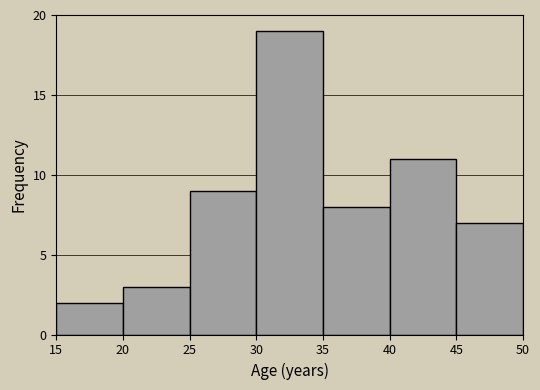

Reading left to right, list every bar in this chart as the range it spans on the x-axis followed by its height. The values are not printed on the chart, so give them approximately, as read against the axis.

15 to 20: 2
20 to 25: 3
25 to 30: 9
30 to 35: 19
35 to 40: 8
40 to 45: 11
45 to 50: 7